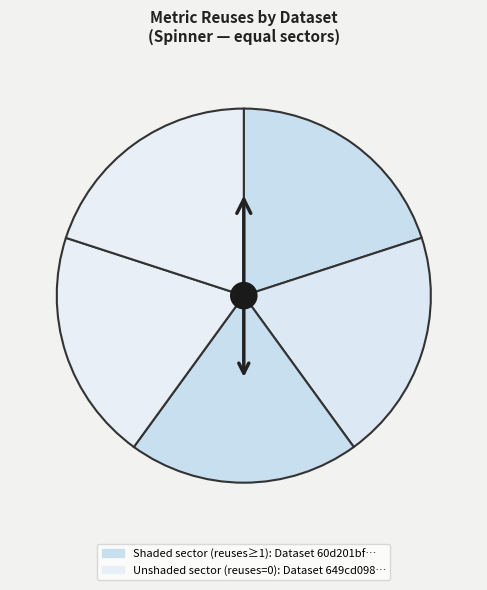

How many slices are in this pie chart?

5